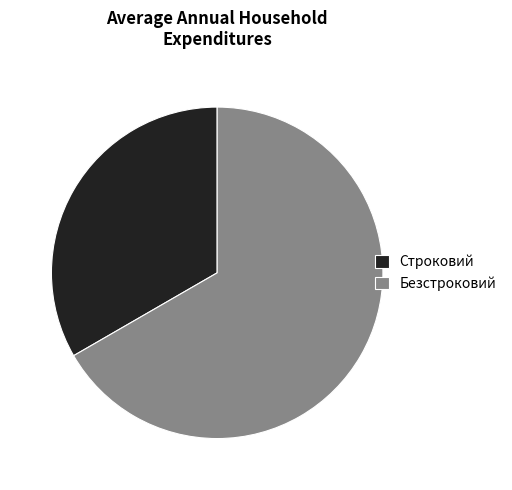

Which has a higher value, Безстроковий or Строковий?

Безстроковий